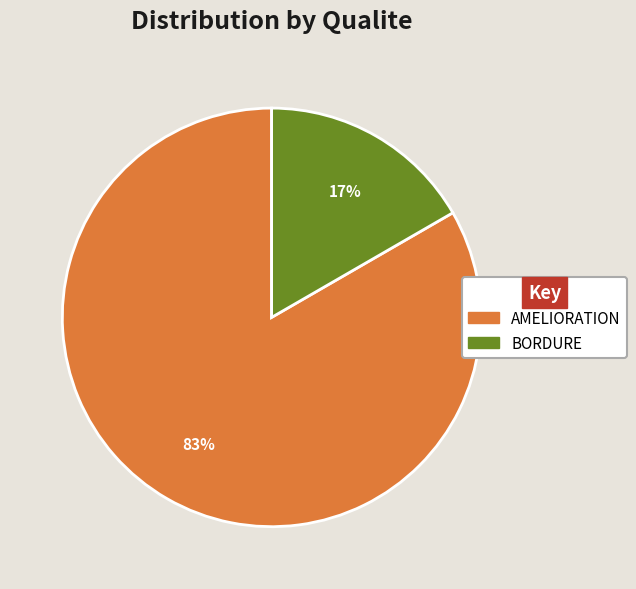

True or false: AMELIORATION accounts for 83% of the total.

True